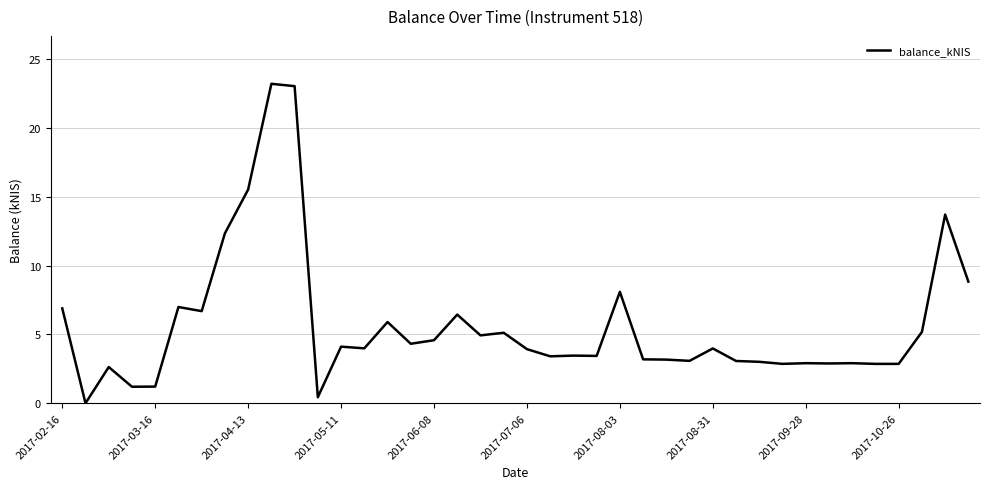

What is the difference between the maximum and minimum values?

23.2